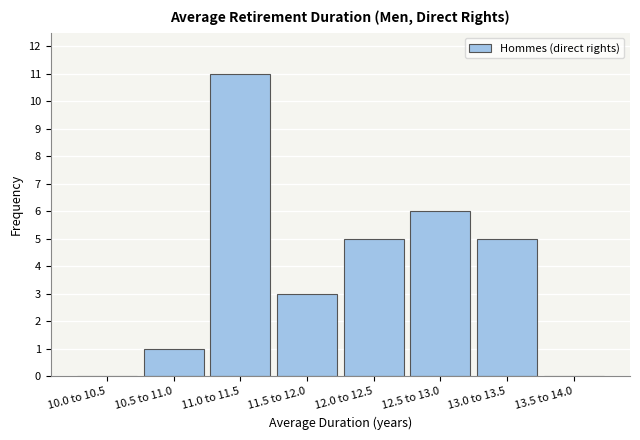

Reading left to right, list all the values displayed in this chart.

10.0 to 10.5=0	10.5 to 11.0=1	11.0 to 11.5=11	11.5 to 12.0=3	12.0 to 12.5=5	12.5 to 13.0=6	13.0 to 13.5=5	13.5 to 14.0=0